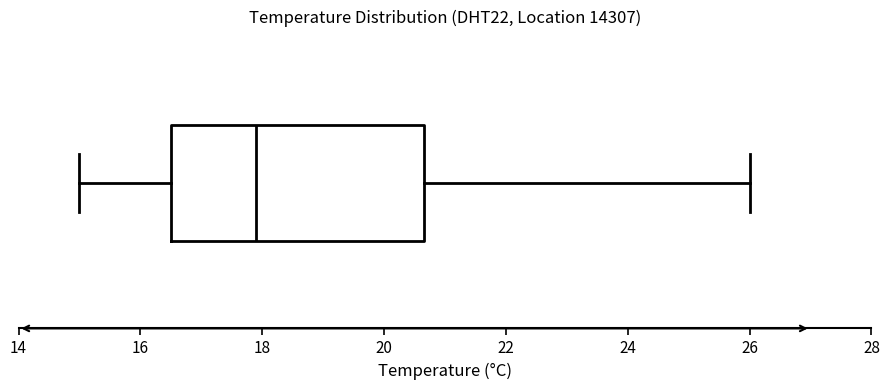

Where is the left edge of the box on the x-axis? The values are not printed on the chart, so give them approximately, as read against the axis.

16.6